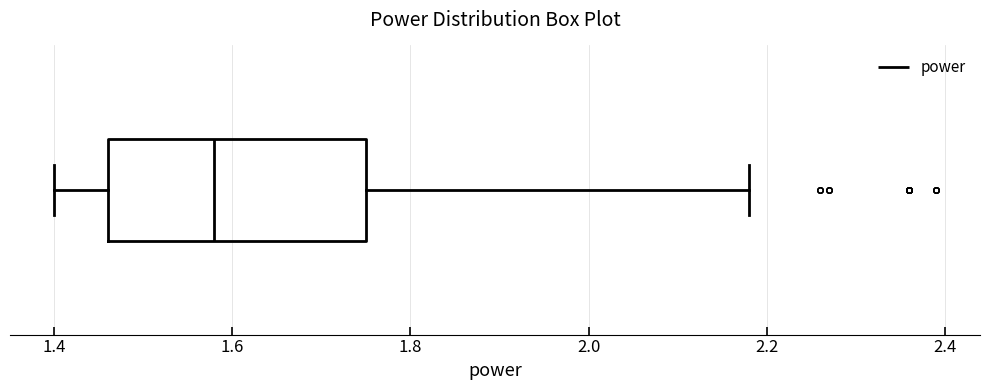

Where does the right whisker of the box end on the x-axis? The values are not printed on the chart, so give them approximately, as read against the axis.

2.18